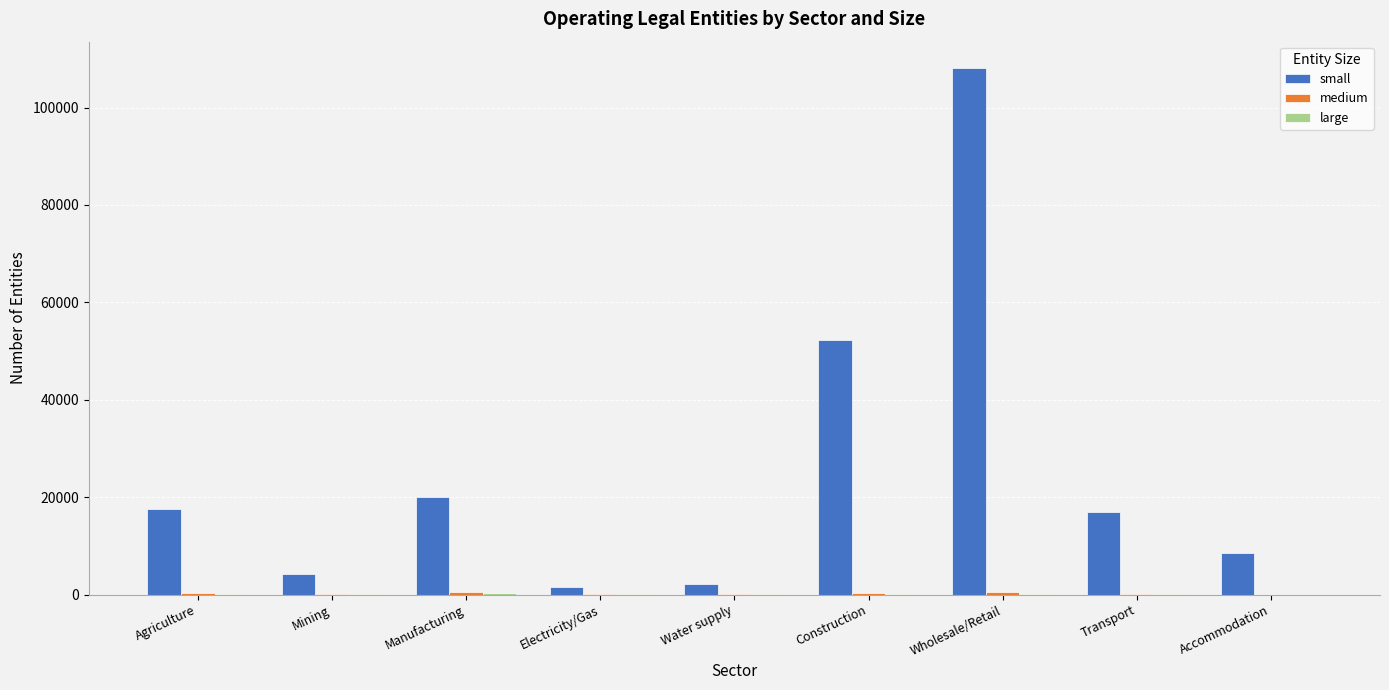

Is it true that small equals 27899 at Manufacturing?

False